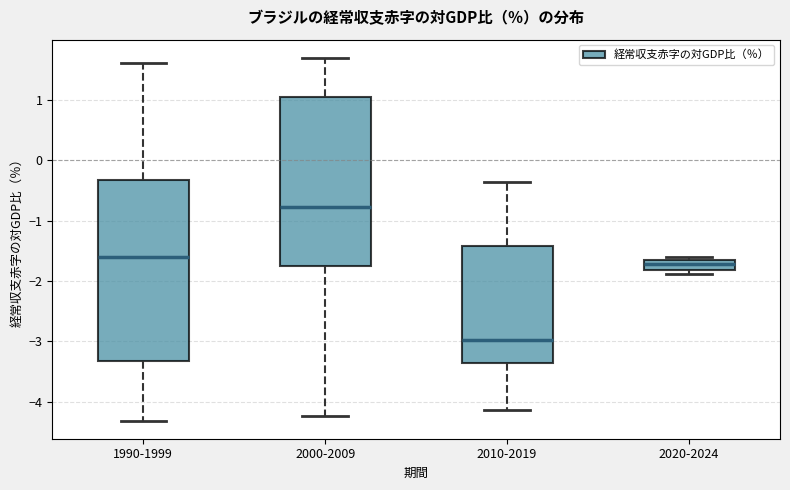

Comparing the boxes themselves (not the whiskers), which one is the tallest?

1990-1999